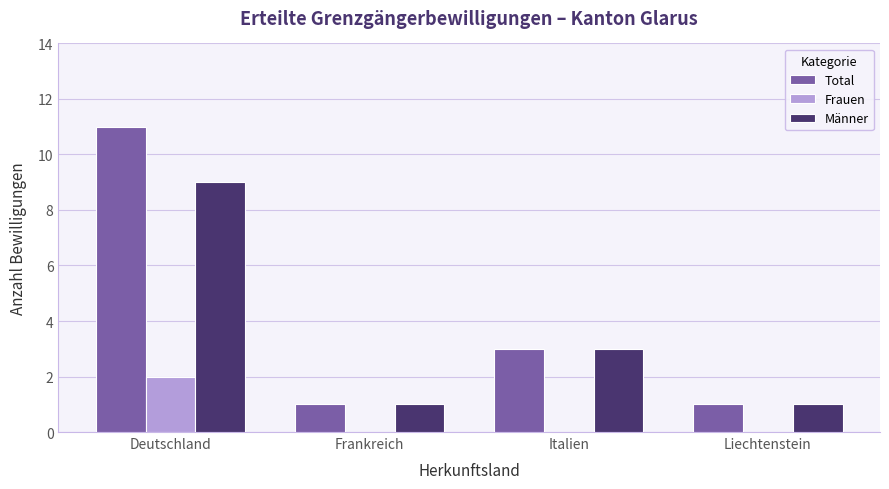

Reading right to left, list all the values displayed in this chart.

Total: Liechtenstein=1	Italien=3	Frankreich=1	Deutschland=11
Frauen: Liechtenstein=0	Italien=0	Frankreich=0	Deutschland=2
Männer: Liechtenstein=1	Italien=3	Frankreich=1	Deutschland=9